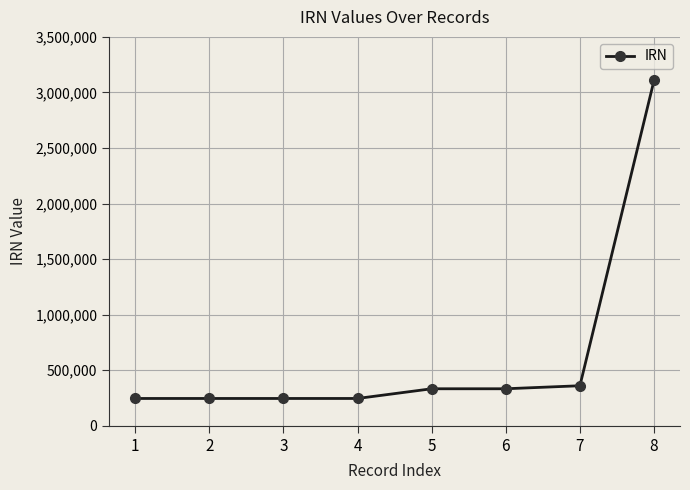

What is the change in value from 1 to 5?

+87335